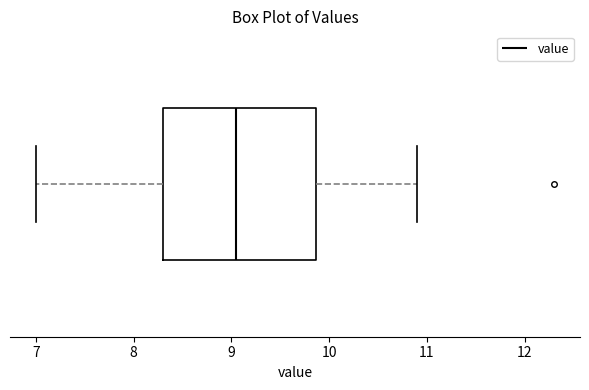

Where does the right whisker of the box end on the x-axis? The values are not printed on the chart, so give them approximately, as read against the axis.

10.9